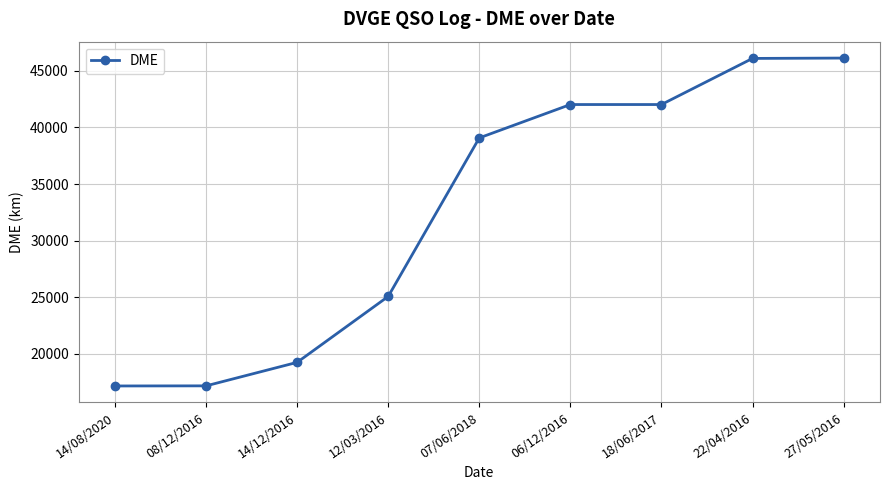

True or false: the data has more than 2 interior local peaks.

False